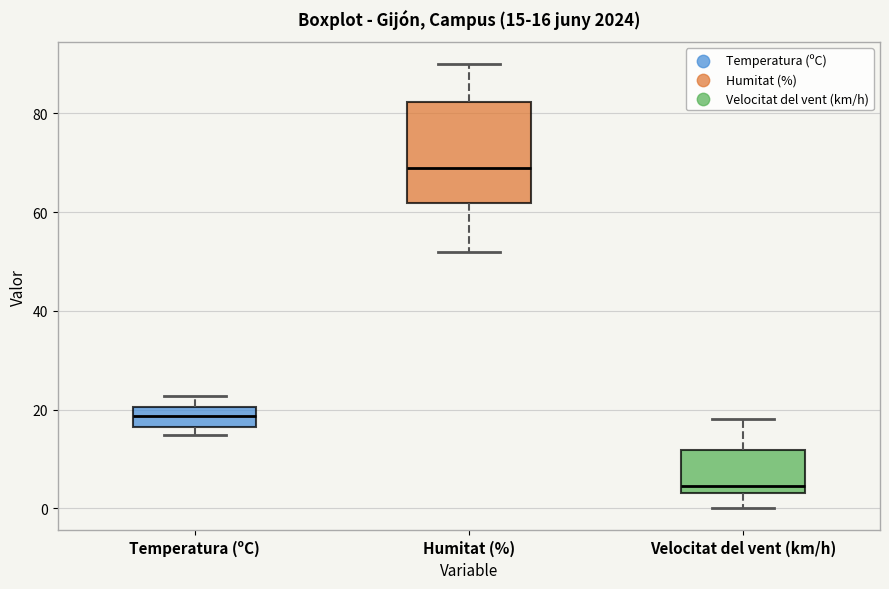

Which box's median line is the highest?

Humitat (%)